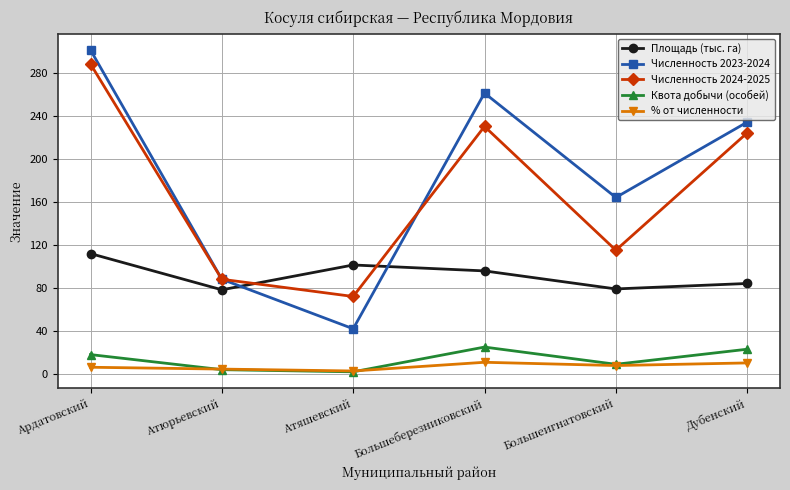

True or false: Численность 2024-2025 and % от численности intersect in this chart.

False